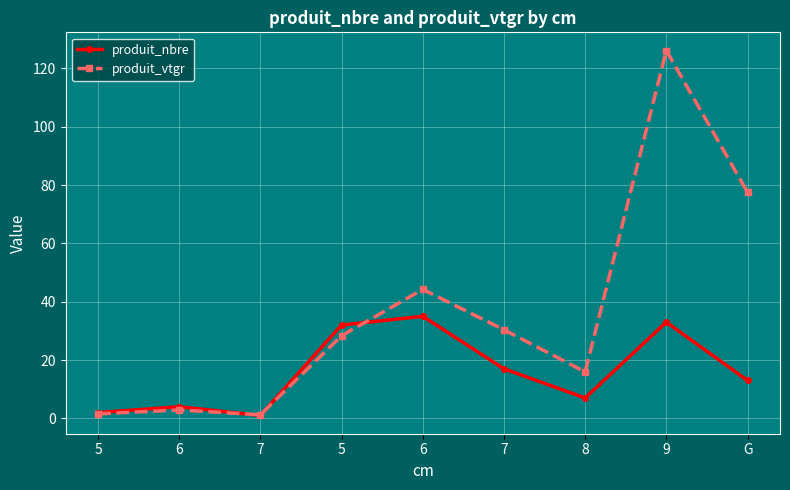

What is the value of the produit_vtgr point at the 1st from the left?

1.6